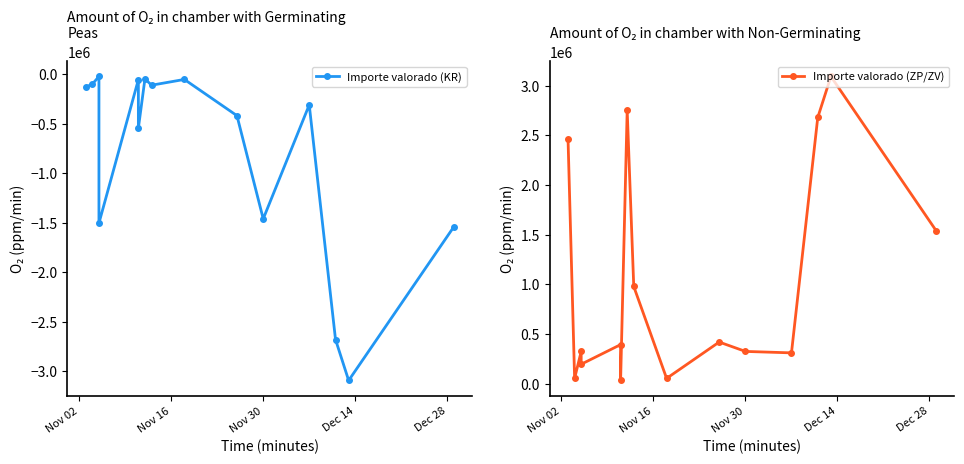

True or false: Importe valorado (ZP/ZV) has a value of 1644736 at 7.

False